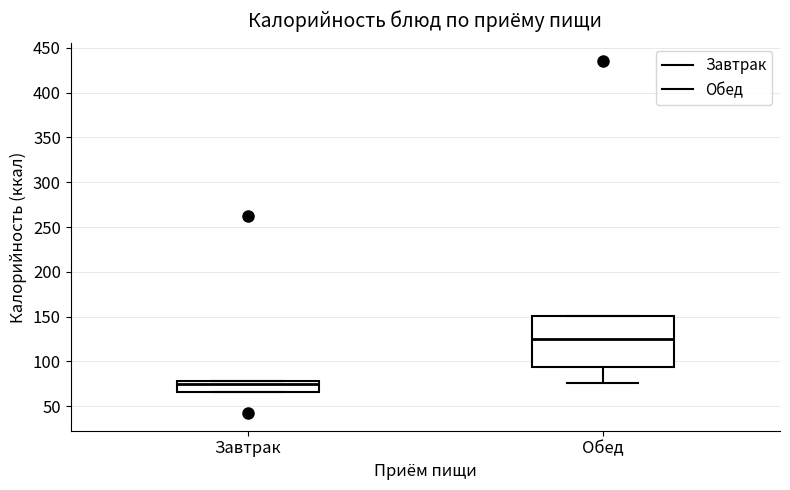

Which box has the highest median line?

Обед